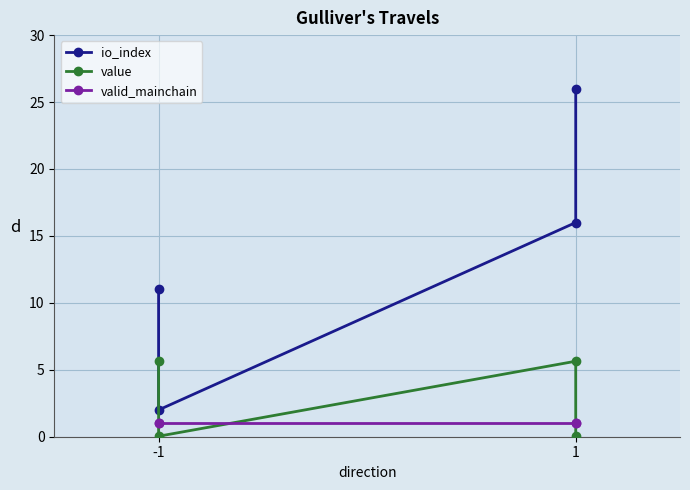

Where is the first local minimum for io_index?

1